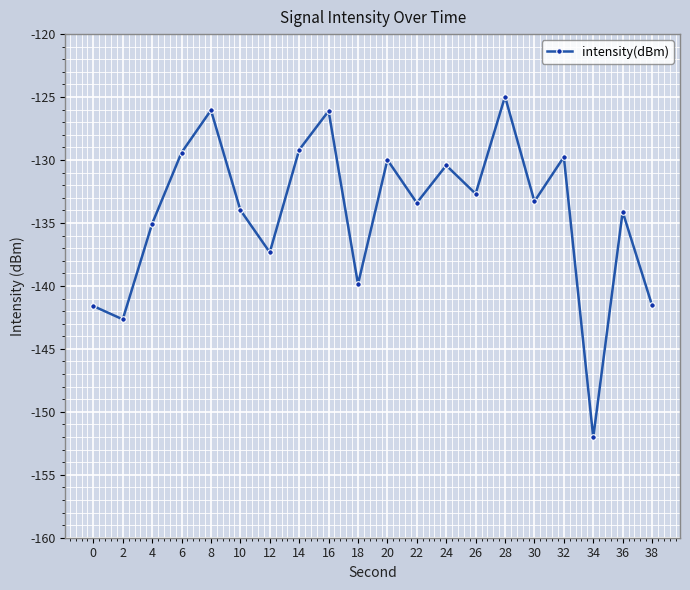

What is the smallest value displayed?

-152.0